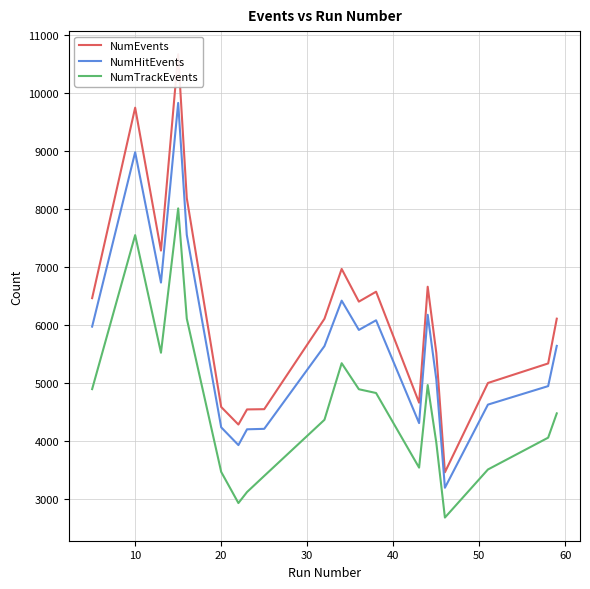

What value does the NumHitEvents series have at 10?

8975